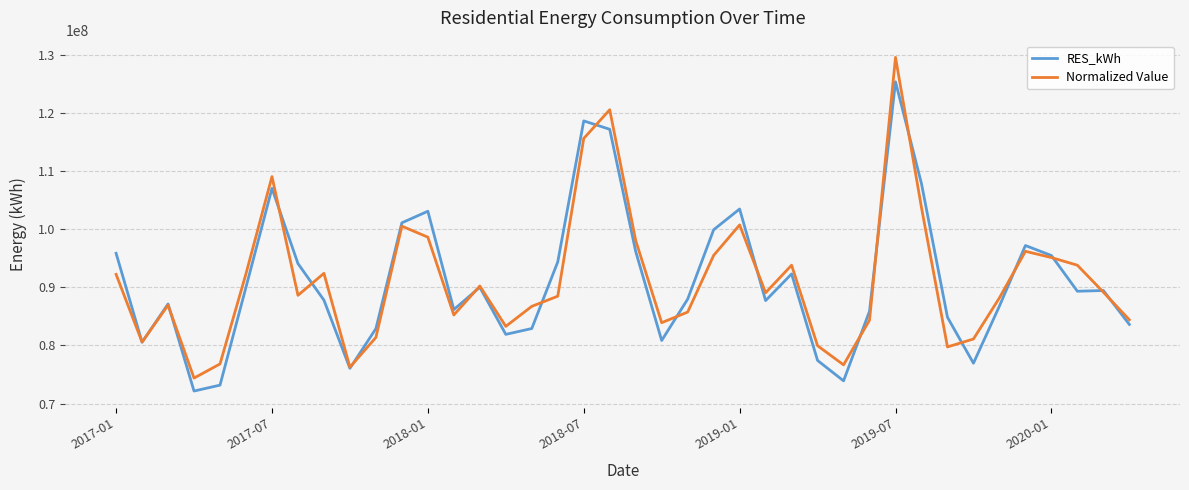

What is the maximum value for RES_kWh?

125398832.3